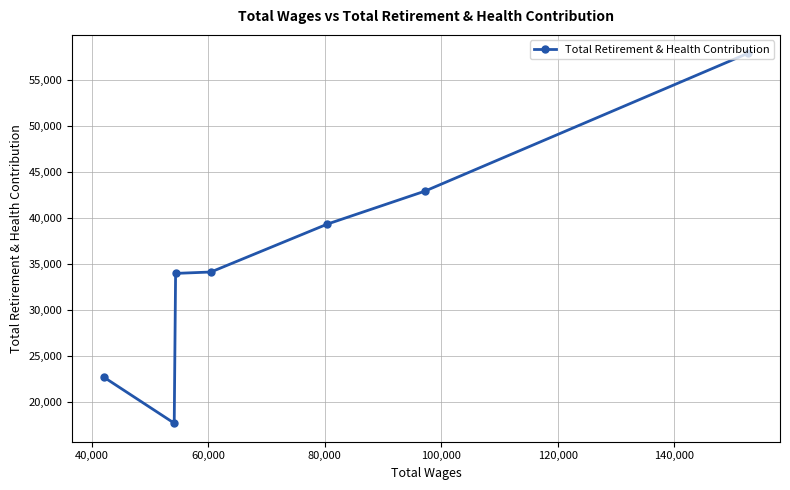

What is the value of the 5th point from the left?

39361